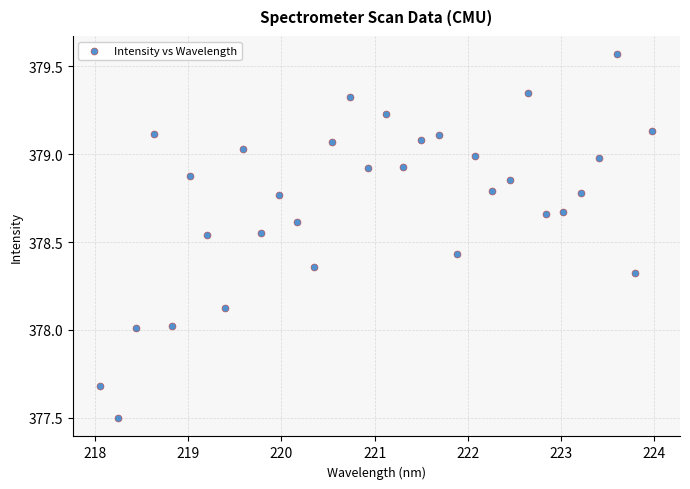

What is the range of X values (max minus min)?

5.9